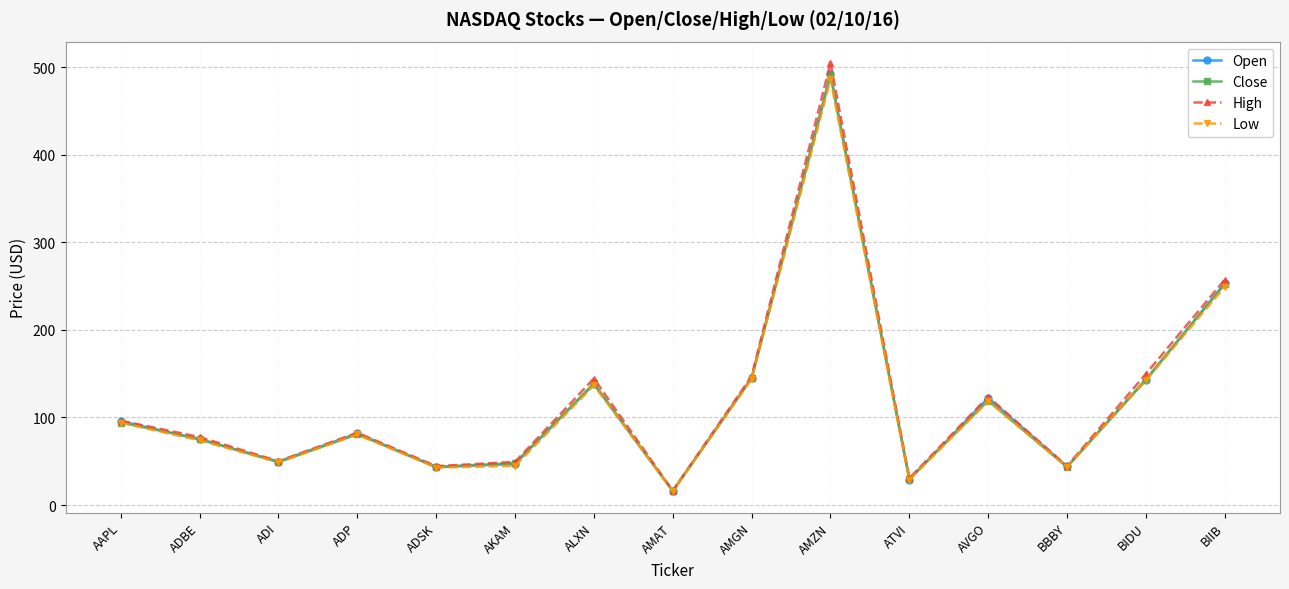

What is the difference between the highest and lowest values at ATVI?

1.5